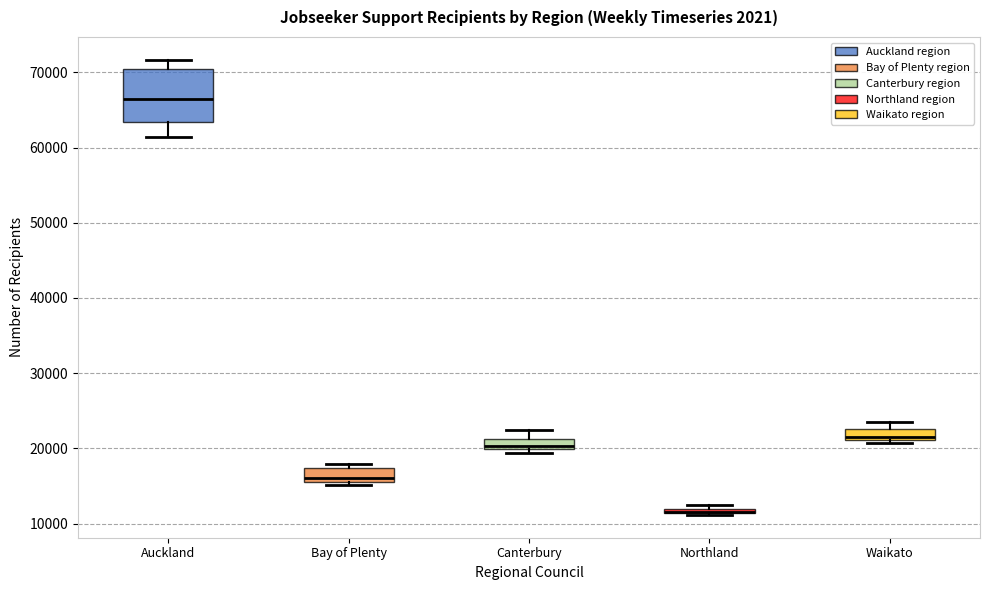

Where is the upper edge of the box for Auckland on the y-axis? The values are not printed on the chart, so give them approximately, as read against the axis.

71000